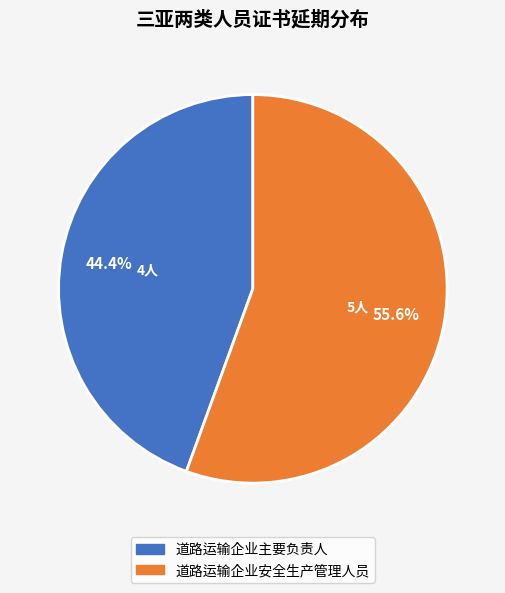

Which category has the smallest portion of the pie?

道路运输企业主要负责人